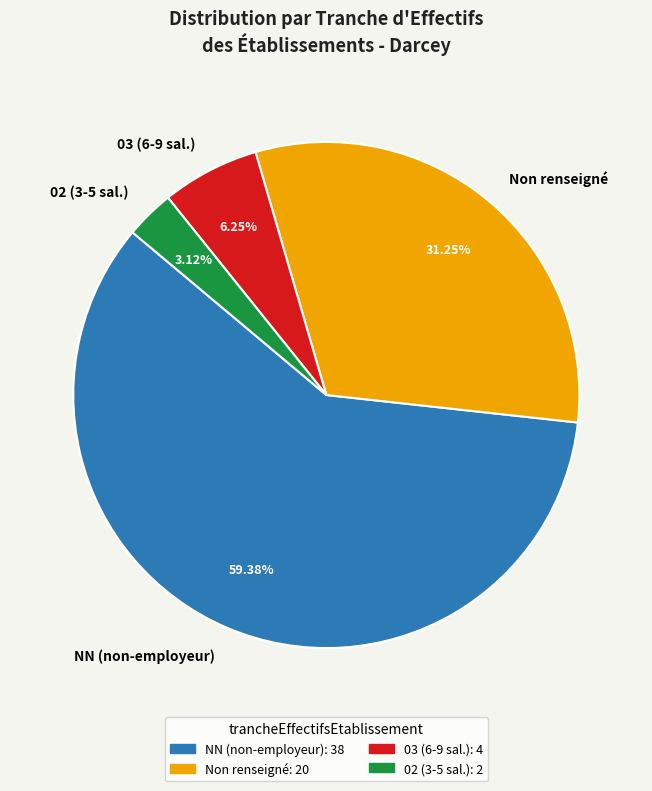

Approximately how many times larger is the value at NN (non-employeur) compared to 02 (3-5 sal.)?

19.0